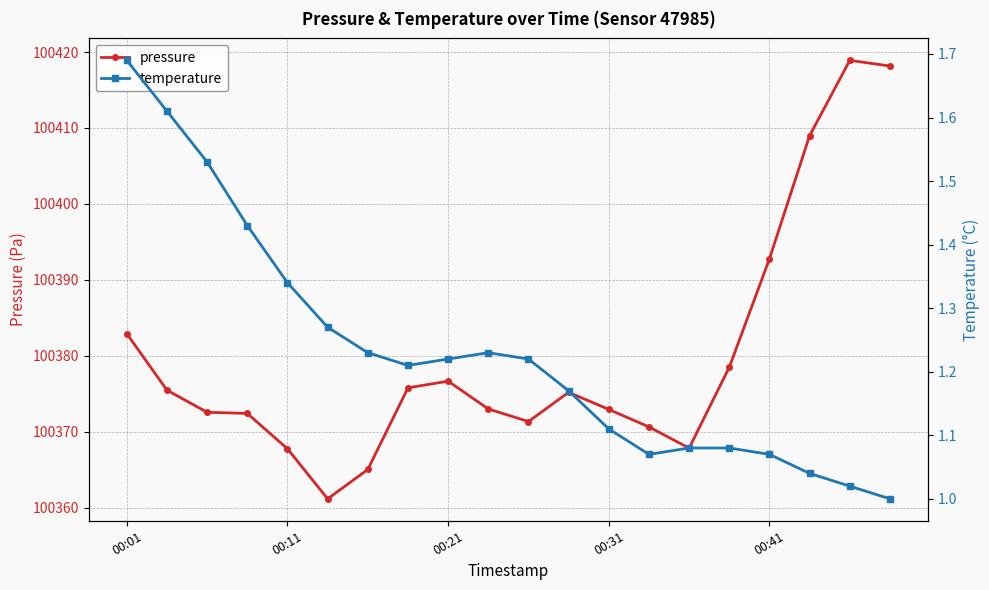

Is it true that pressure equals 100376.7 at 00:21?

True